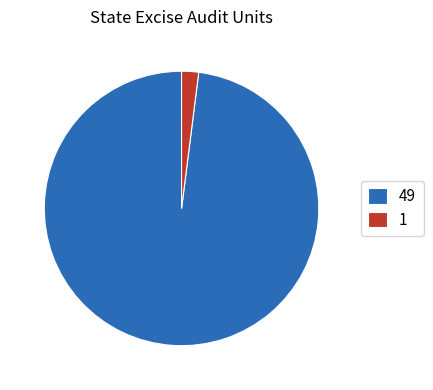

Is it true that 49 is 98% of the pie?

True